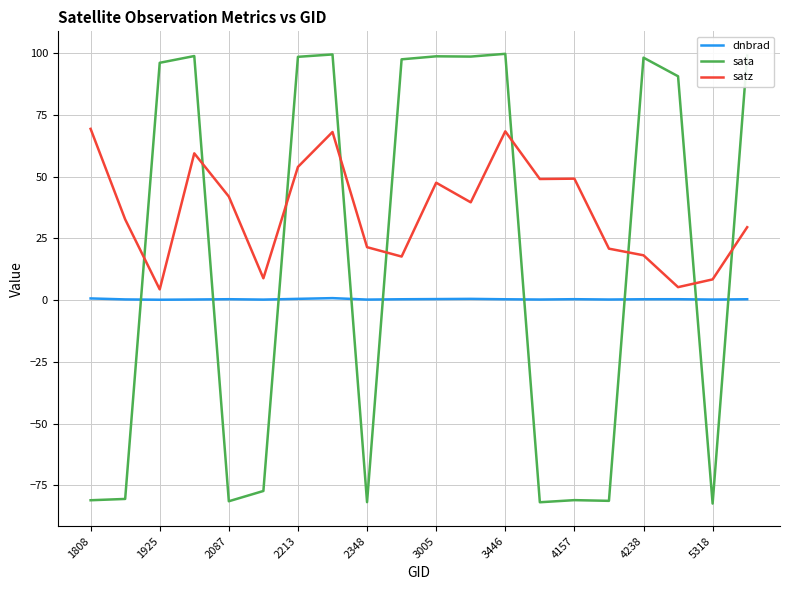

List the series in order of their overall mean, lowest first.

dnbrad, sata, satz